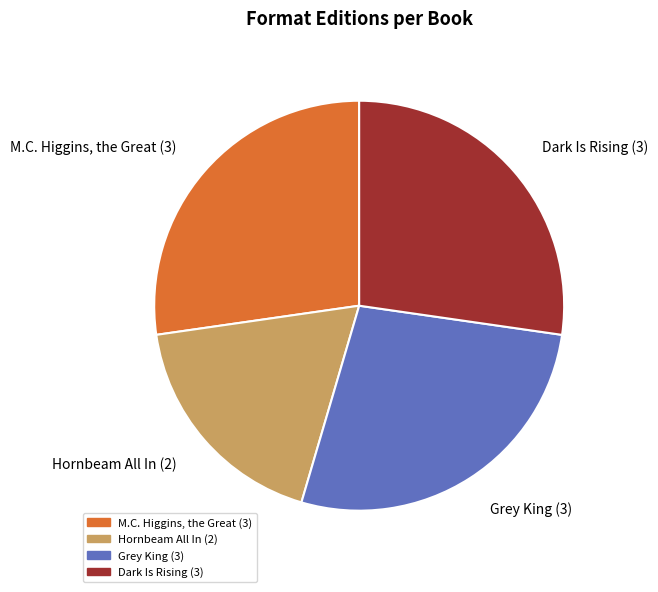

Is it true that M.C. Higgins, the Great (3) is 21% of the pie?

False